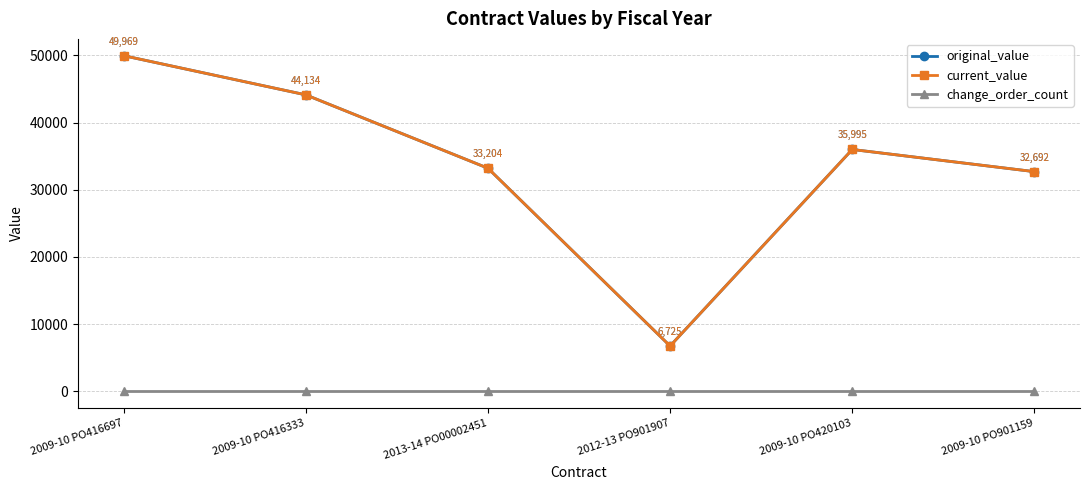

Which series has the largest range (max minus min)?

original_value